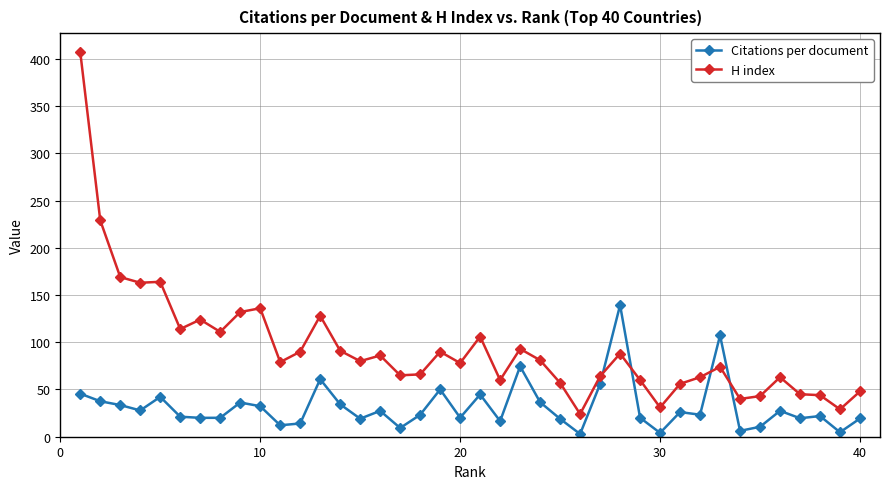

True or false: Citations per document has more than 0 points higher than both neighbors.

True